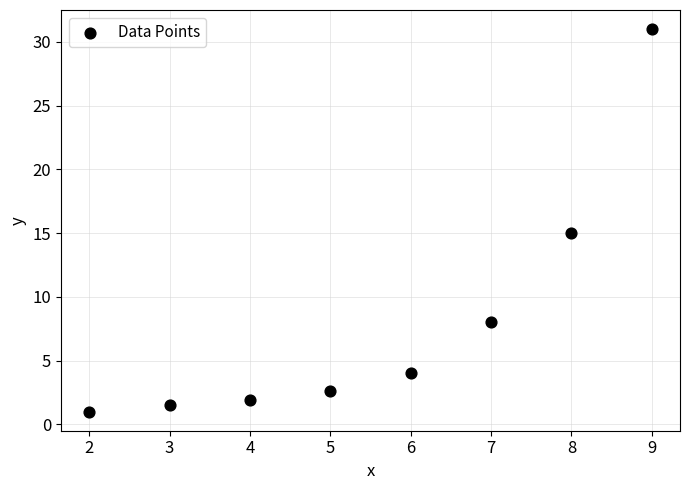

What Y value in the scatter plot is closest to 16?

15.0